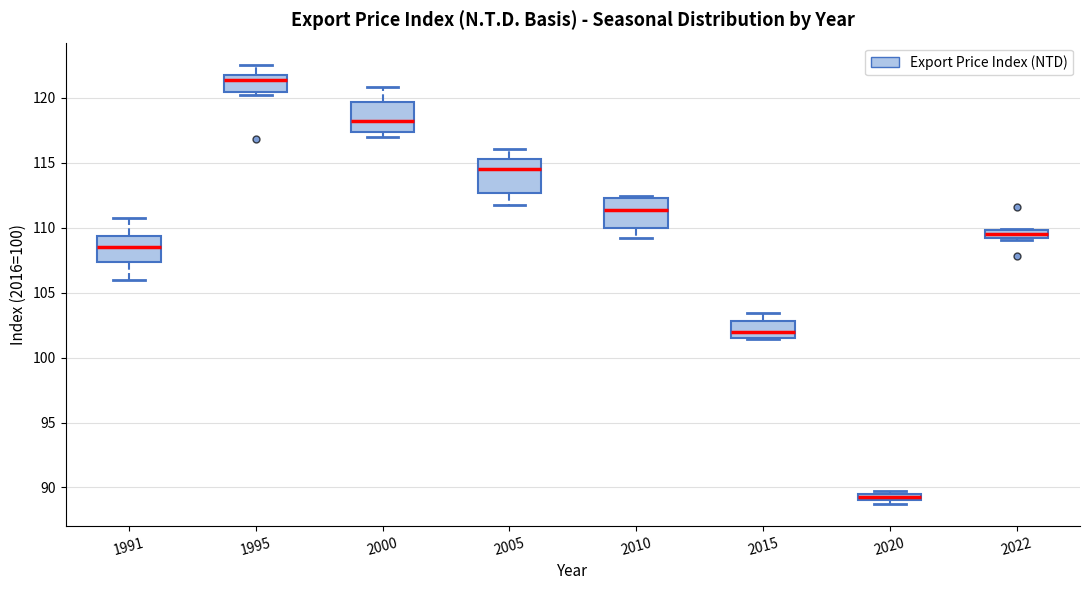

Which box's median line is the highest?

1995